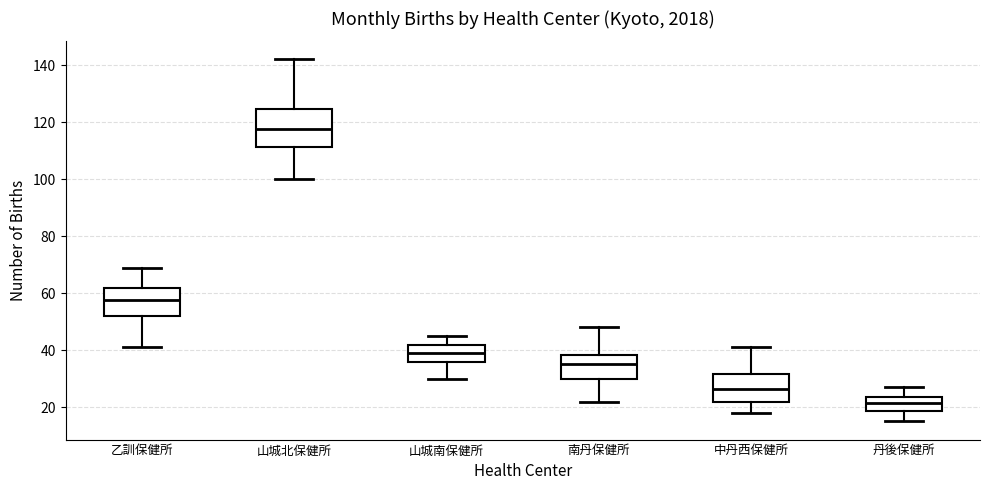

Reading left to right, transcribe this box plot: for each box, give where its median line is, the range the box spans, and where its two whiskers end, as read against the y-axis. The values are not printed on the chart, so give them approximately, as read against the axis.

乙訓保健所: median 58, box 52 to 62, whiskers 42 to 70
山城北保健所: median 118, box 112 to 124, whiskers 100 to 142
山城南保健所: median 40, box 36 to 42, whiskers 30 to 46
南丹保健所: median 36, box 30 to 38, whiskers 22 to 48
中丹西保健所: median 26, box 22 to 32, whiskers 18 to 42
丹後保健所: median 22, box 18 to 24, whiskers 16 to 28